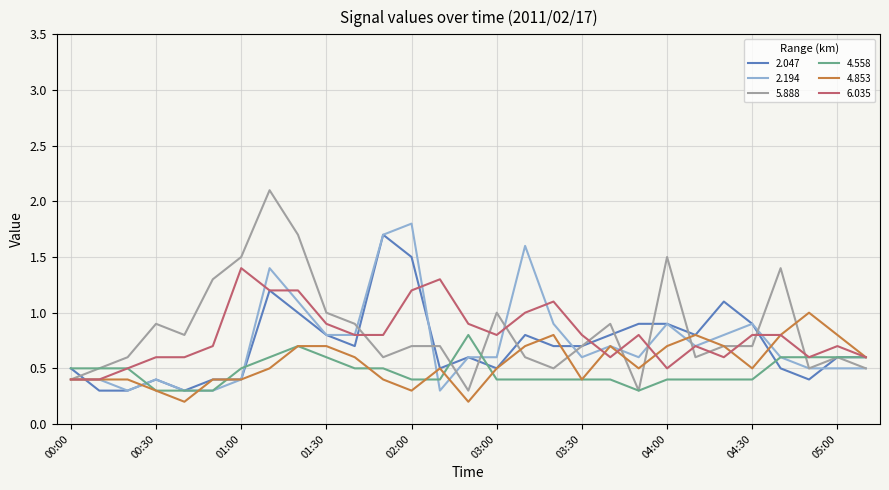

Which series has the widest spread of values?

5.888